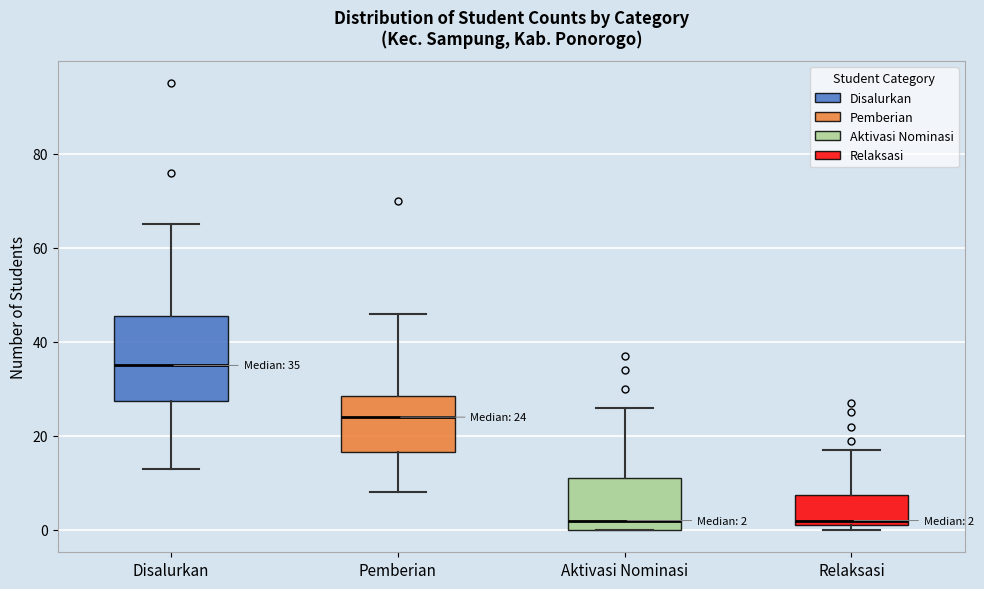

Comparing the boxes themselves (not the whiskers), which one is the tallest?

Disalurkan